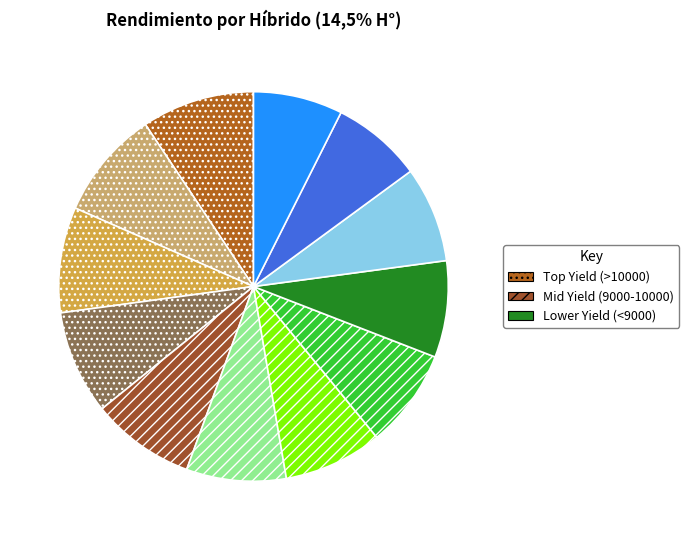

Which slice is the smallest?

NS 7921 CL VIP3